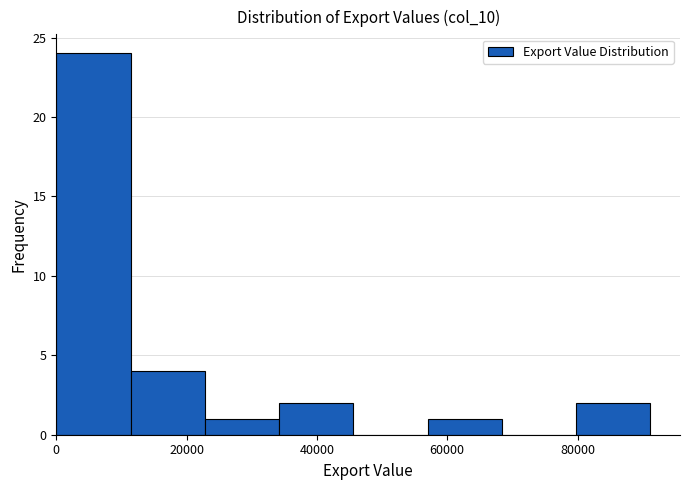

Over which range of the x-axis is the bar tallest?

0 to 12000